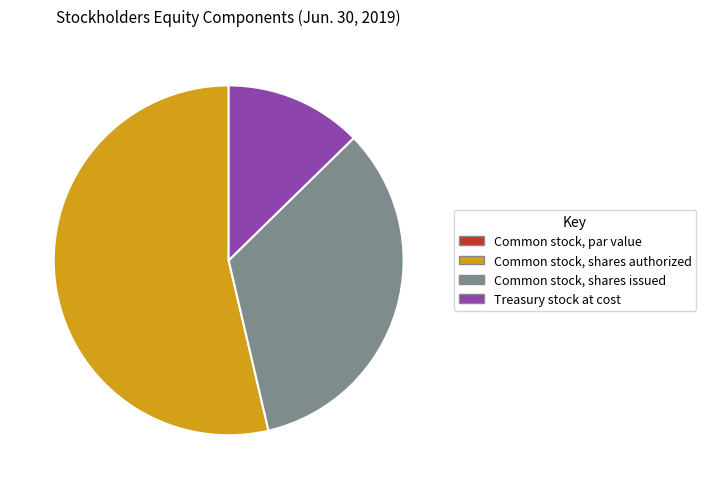

Is there a majority slice in this chart?

Yes